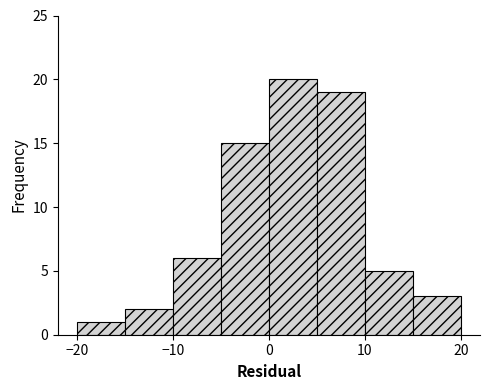

Which range on the x-axis has the tallest bar?

0 to 5